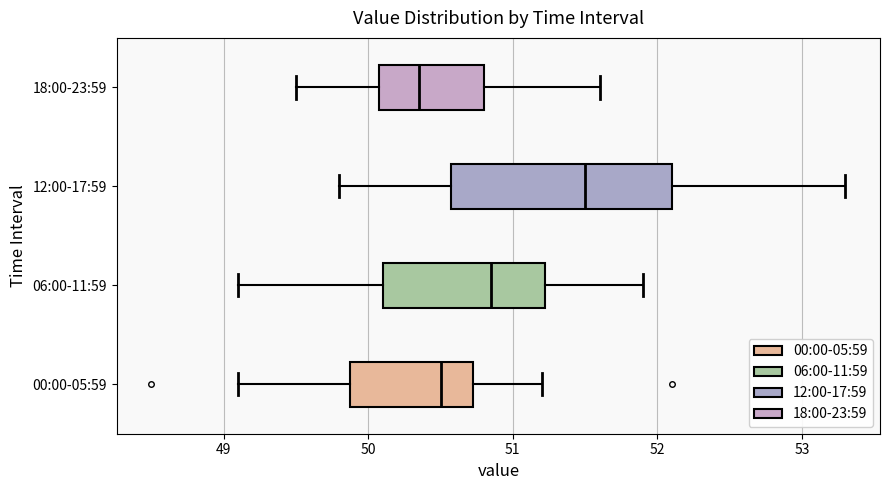

Which box has the furthest to the left median line?

18:00-23:59